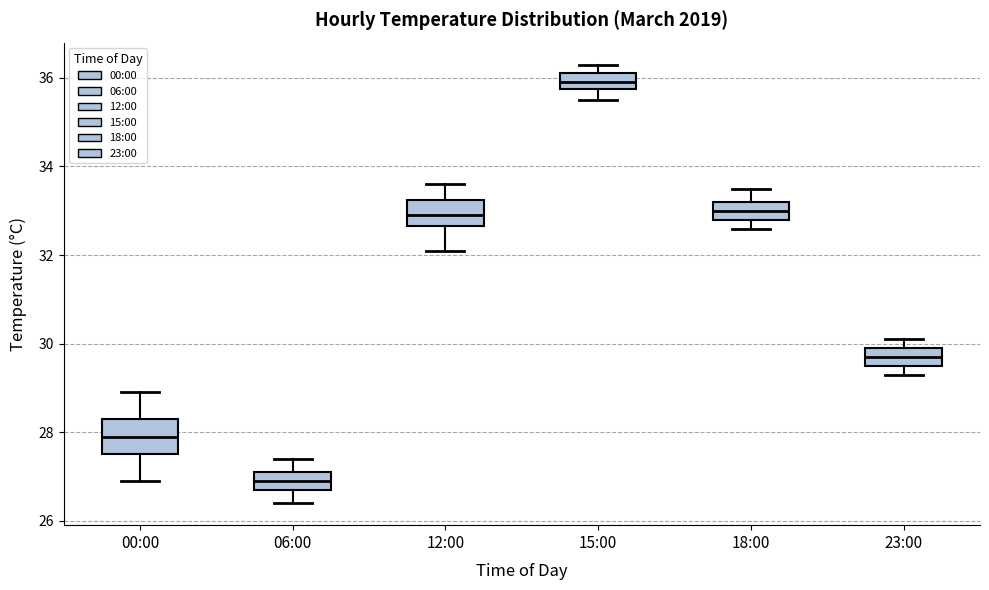

Reading left to right, transcribe this box plot: for each box, give where its median line is, the range the box spans, and where its two whiskers end, as read against the y-axis. The values are not printed on the chart, so give them approximately, as read against the axis.

00:00: median 28.0, box 27.6 to 28.4, whiskers 27.0 to 29.0
06:00: median 27.0, box 26.8 to 27.2, whiskers 26.4 to 27.4
12:00: median 33.0, box 32.6 to 33.2, whiskers 32.2 to 33.6
15:00: median 36.0, box 35.8 to 36.2, whiskers 35.6 to 36.4
18:00: median 33.0, box 32.8 to 33.2, whiskers 32.6 to 33.6
23:00: median 29.8, box 29.6 to 30.0, whiskers 29.4 to 30.2